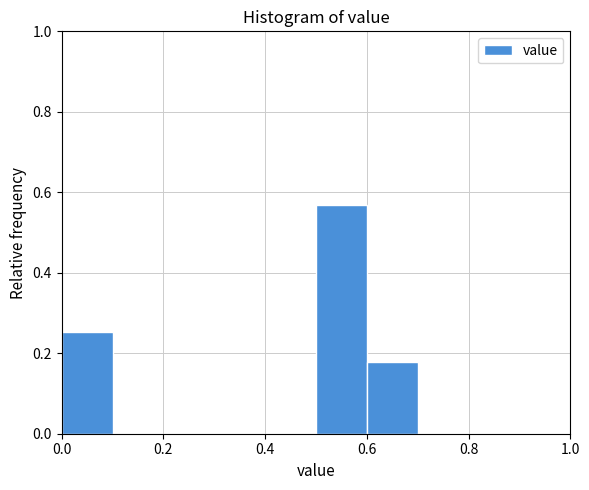

Reading left to right, transcribe this chart: for each bar, give the range it covers on the x-axis and its height. The values are not printed on the chart, so give them approximately, as read against the axis.

0.0 to 0.1: 0.26
0.1 to 0.2: 0
0.2 to 0.3: 0
0.3 to 0.4: 0
0.4 to 0.5: 0
0.5 to 0.6: 0.56
0.6 to 0.7: 0.18
0.7 to 0.8: 0
0.8 to 0.9: 0
0.9 to 1.0: 0